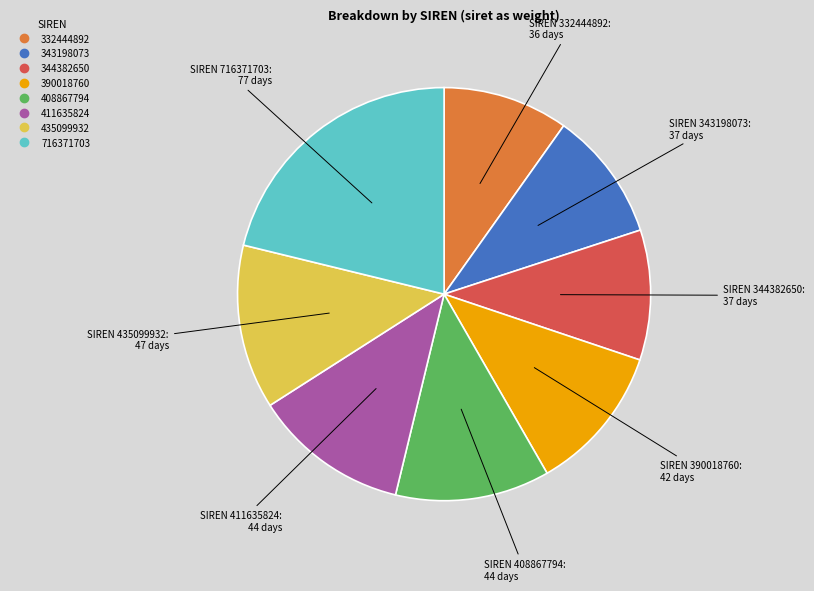

Combined, do 343198073 and 390018760 account for over 50%?

No